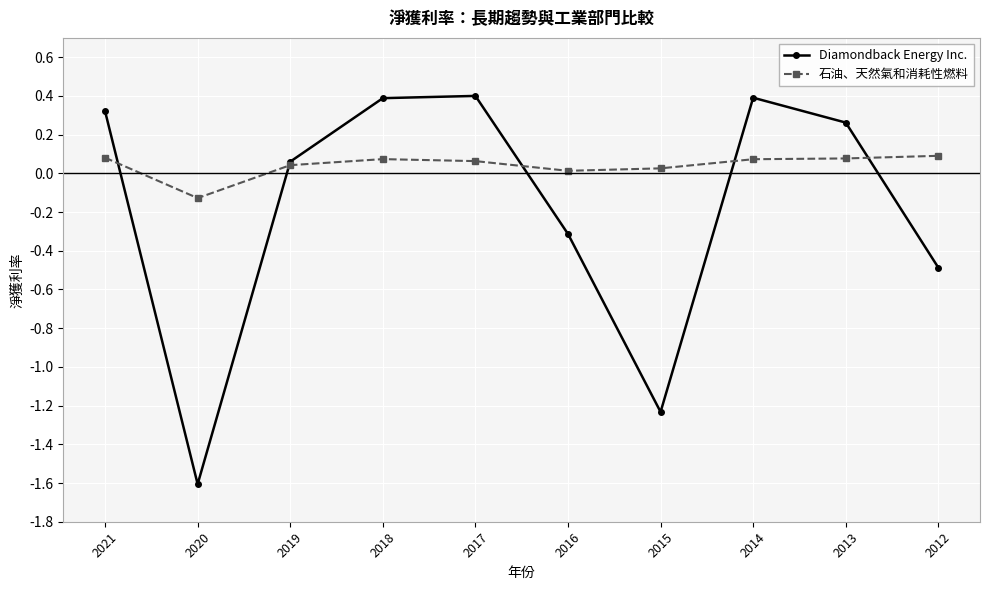

In Diamondback Energy Inc., how many points are lower than both neighbors (excluding endpoints)?

2